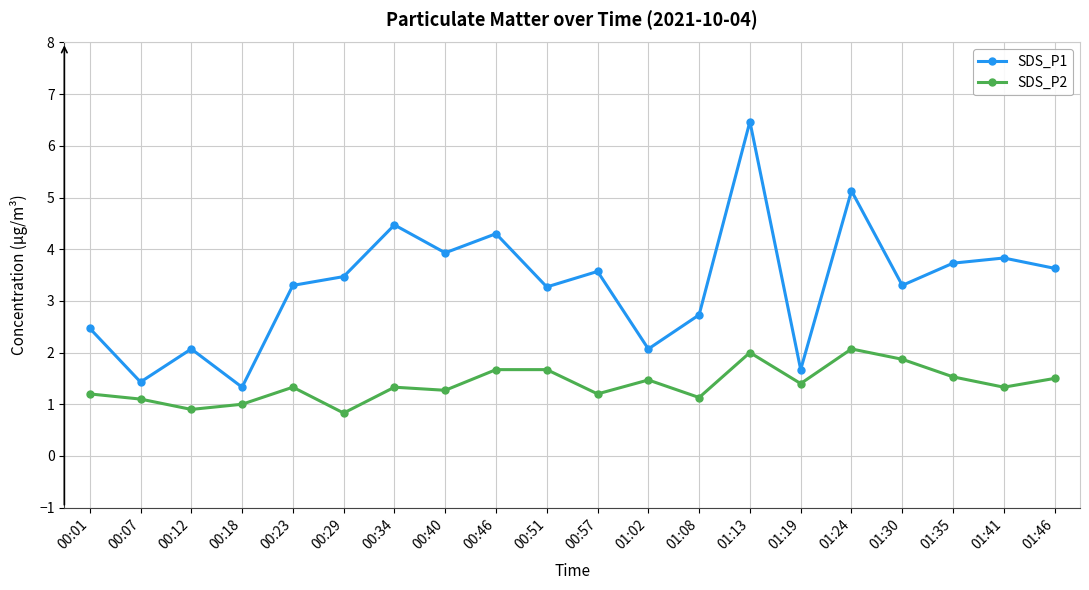

What are all the series names shown in the legend?

SDS_P1, SDS_P2